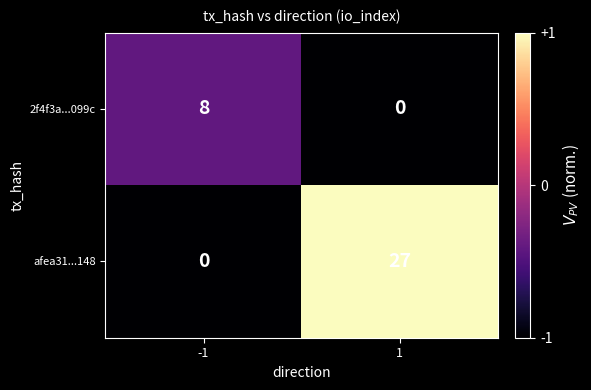

Is it true that afea31...148 equals 27 at 1?

True